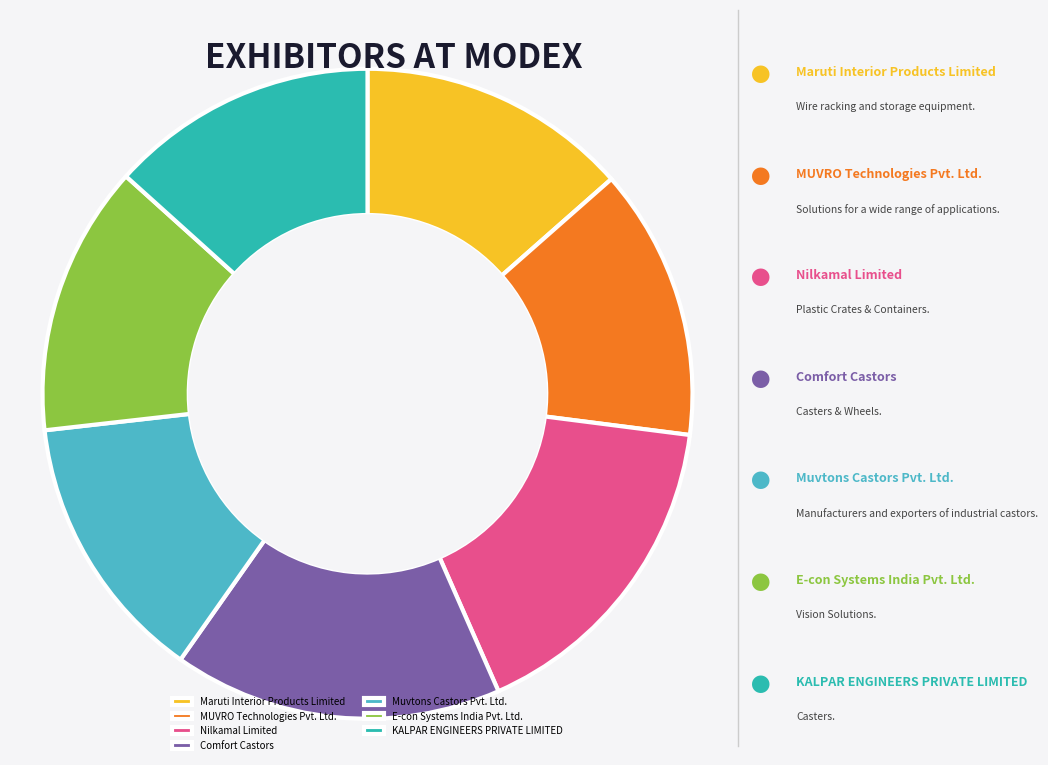

Is it true that Comfort Castors is 16% of the pie?

True